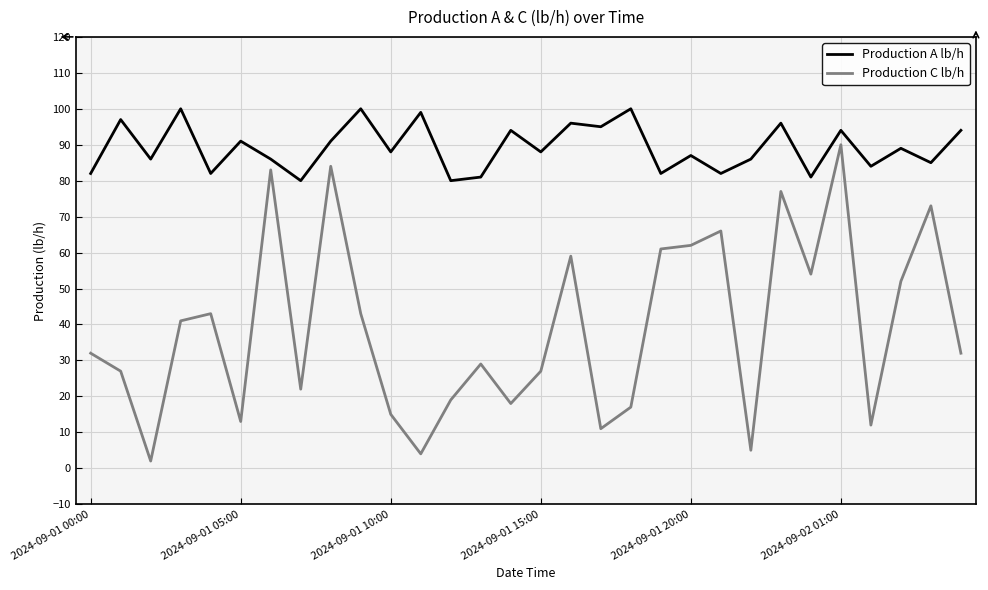

What is the highest value of the Production C lb/h series?

90